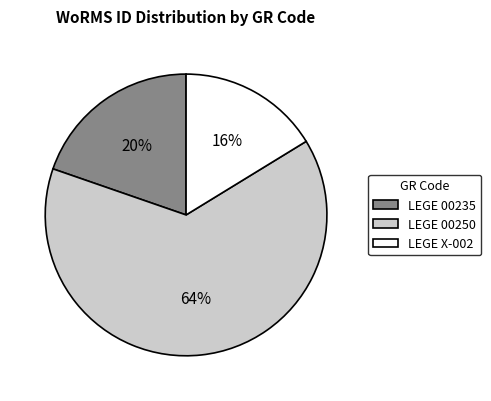

To the nearest percent, what is the average slice percentage?

33%